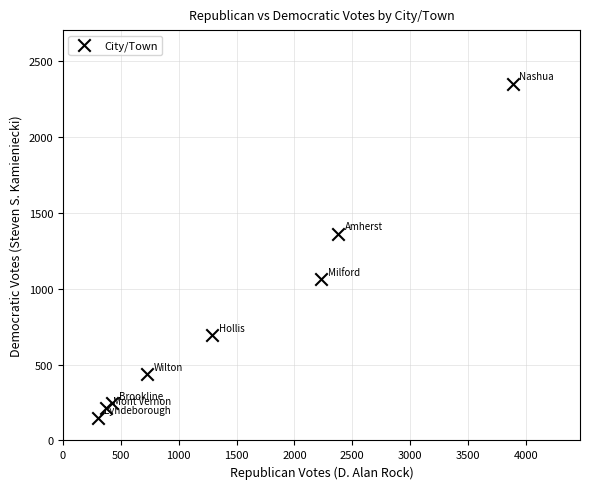

What is the range of Y values (max minus min)?

2202